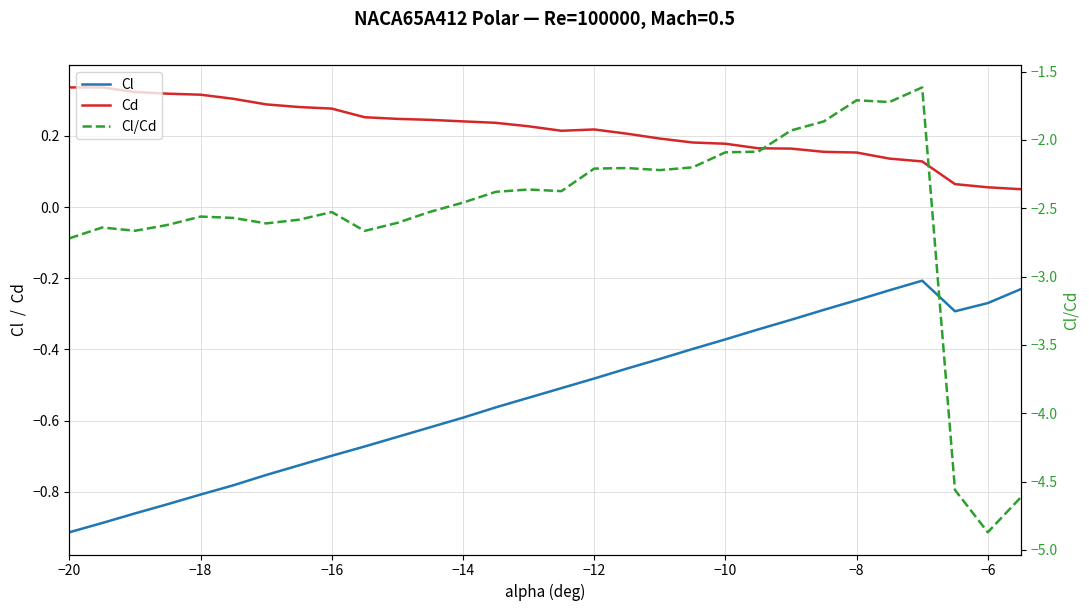

Rank the series at −6 from lowest to highest value.

Cl/Cd, Cl, Cd